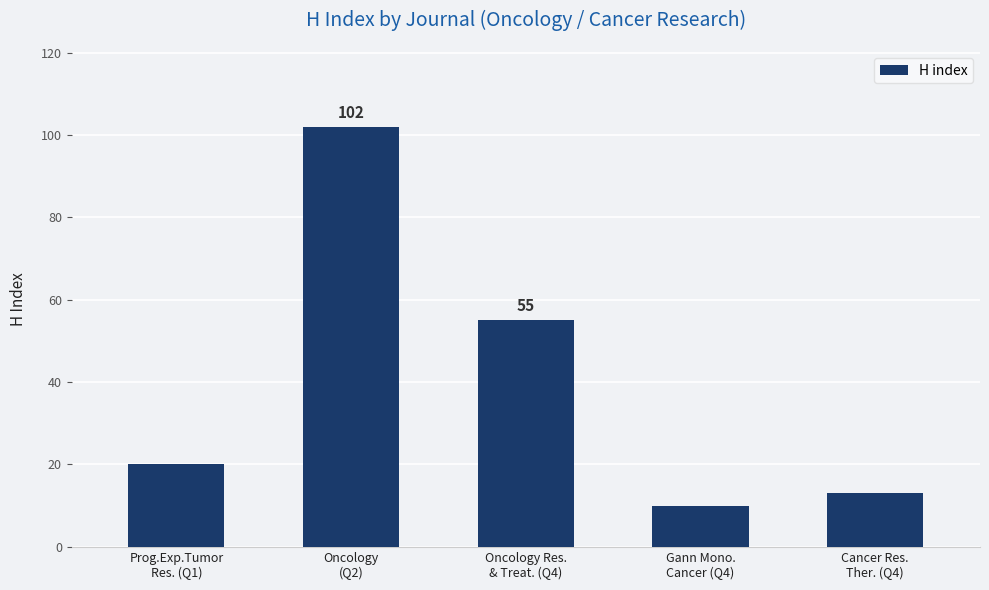

At which category does the chart reach its peak across all series?

Oncology
(Q2)